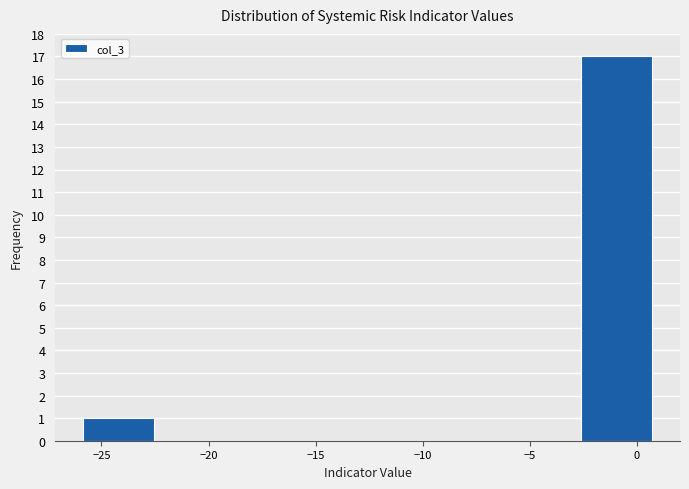

Over which range of the x-axis is the bar tallest?

-2.5 to 0.5